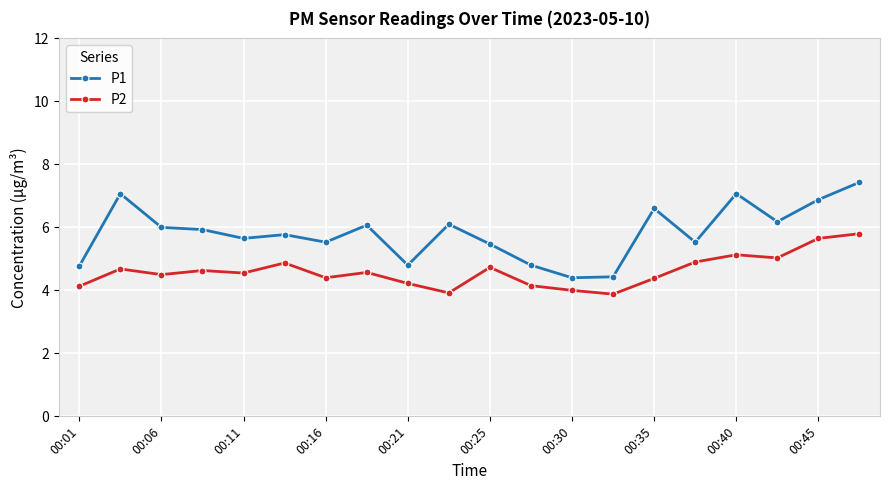

Count the number of data series in this chart.

2